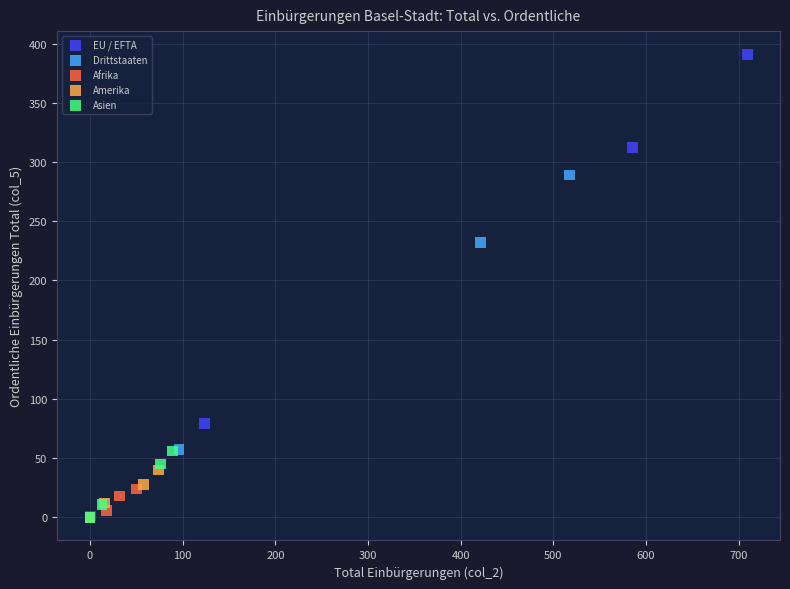

Which series contains the highest Y value?

EU / EFTA